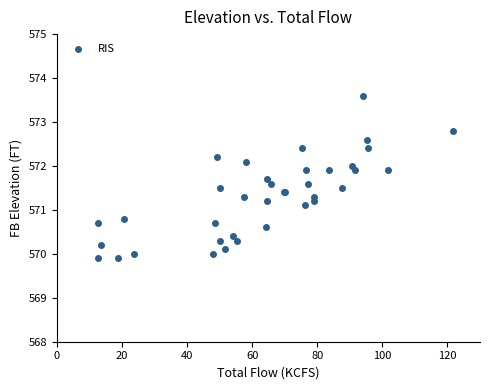

What Y value in the scatter plot is closest to 571?

571.1